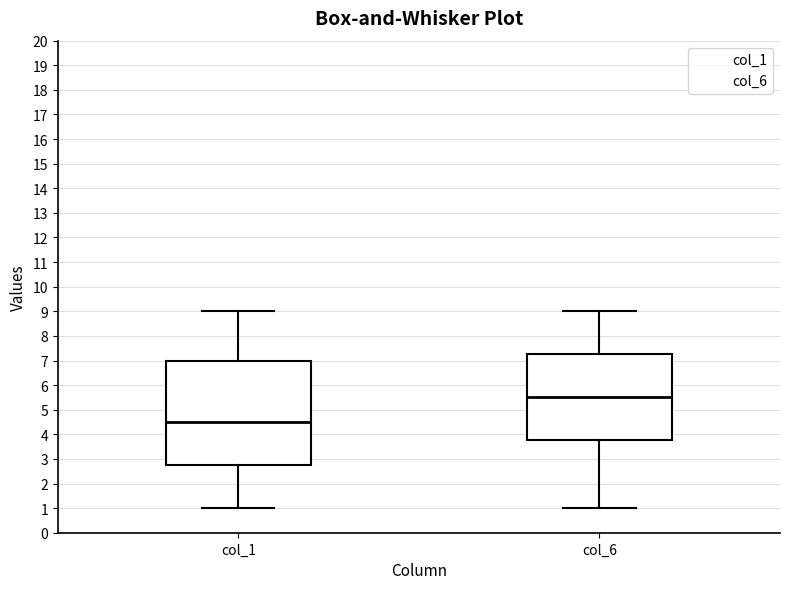

Reading left to right, read every box against the y-axis: the position of its median line, the range the box covers, and the ends of its whiskers. The values are not printed on the chart, so give them approximately, as read against the axis.

col_1: median 4.5, box 2.8 to 7.0, whiskers 1.0 to 9.0
col_6: median 5.5, box 3.8 to 7.3, whiskers 1.0 to 9.0